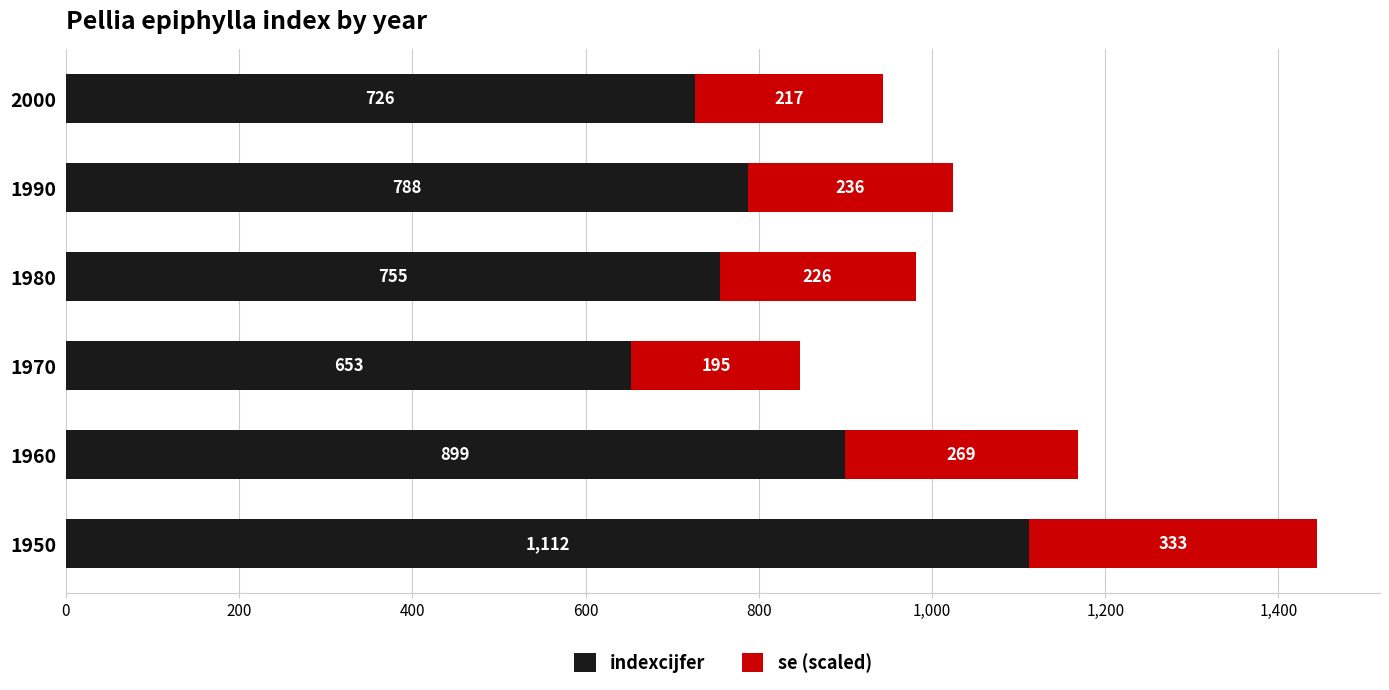

What is the minimum value for indexcijfer?

653